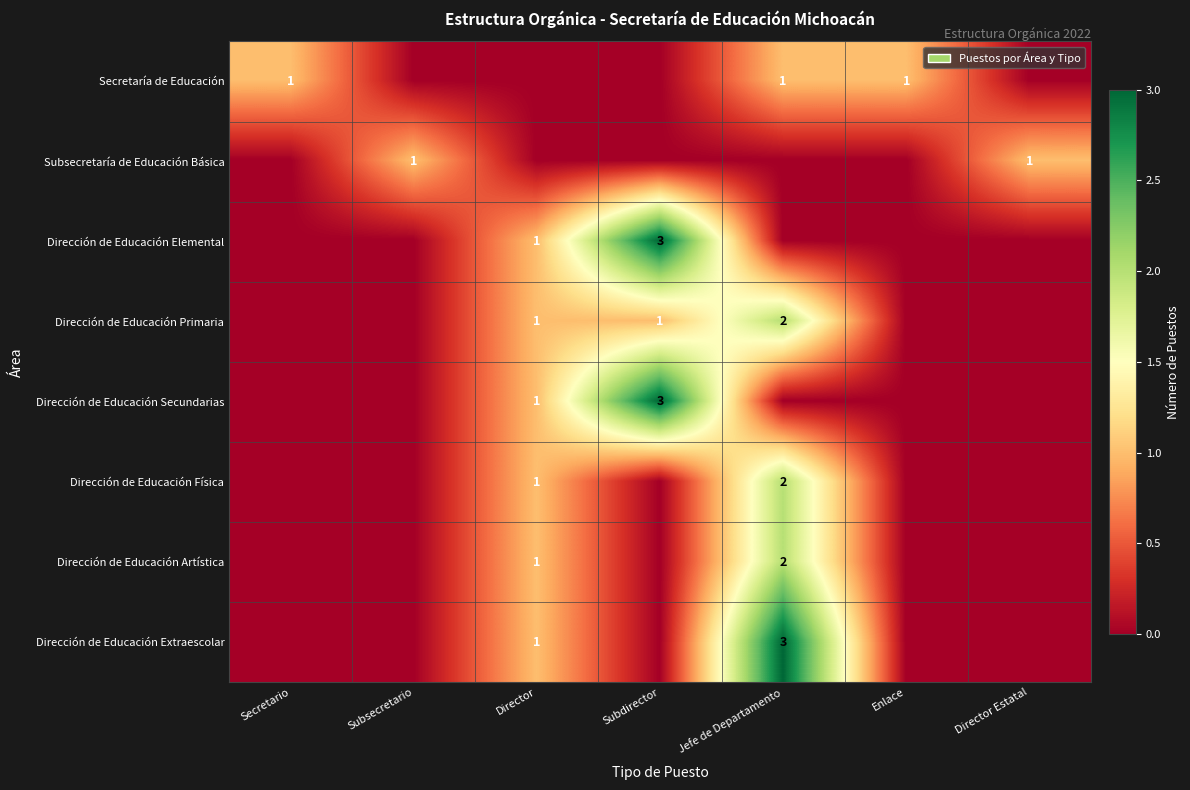

True or false: Dirección de Educación Extraescolar has a value of 1 at Director.

True